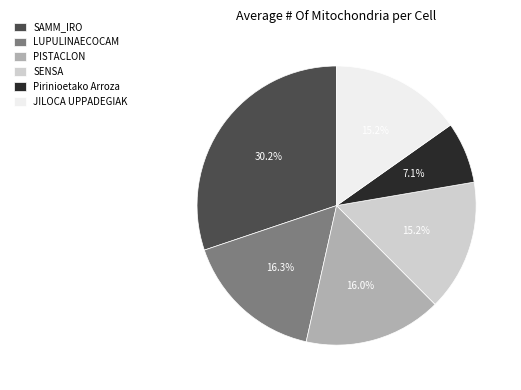

What portion of the pie excludes JILOCA UPPADEGIAK?

84.8%